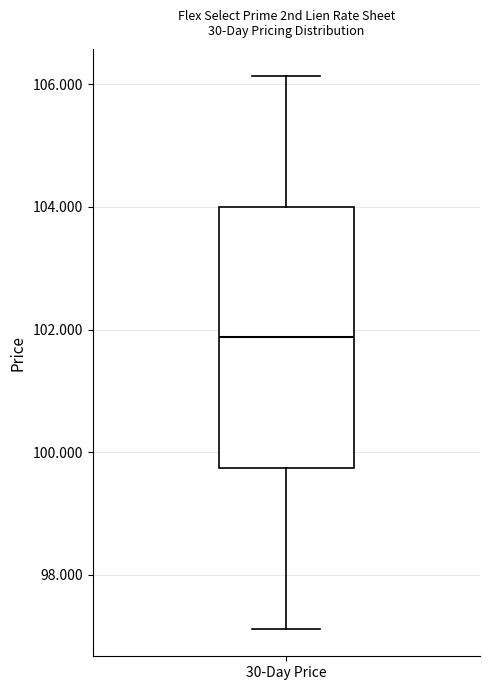

Transcribe this box plot: give where the median line is, the range the box spans, and where the two whiskers end, as read against the y-axis. The values are not printed on the chart, so give them approximately, as read against the axis.

median 101.8, box 99.8 to 104.0, whiskers 97.2 to 106.2